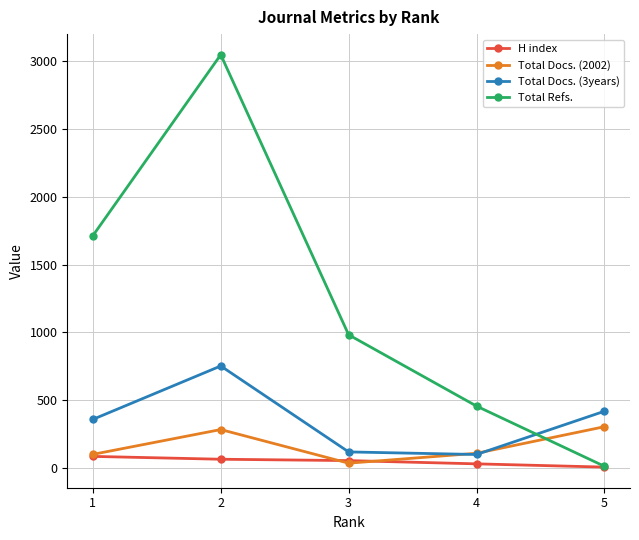

What is the greatest value displayed?

3048